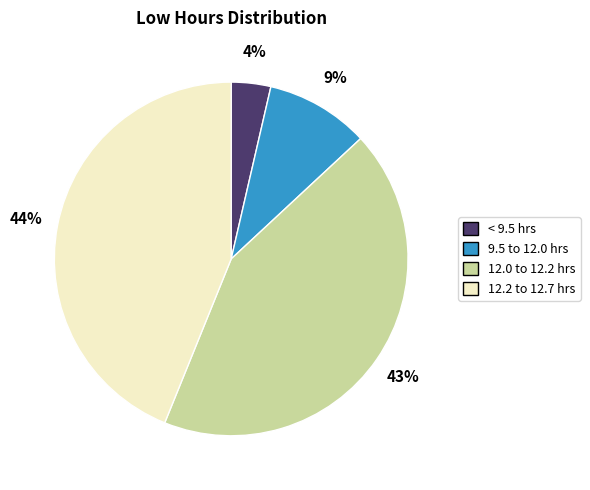

How many slices are in this pie chart?

4